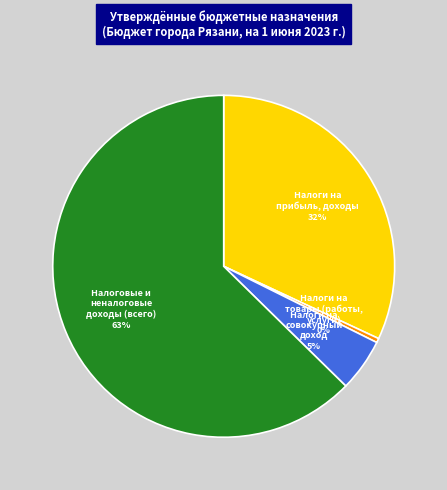

What percentage is the Налоги на прибыль, доходы slice, to the nearest percent?

32%